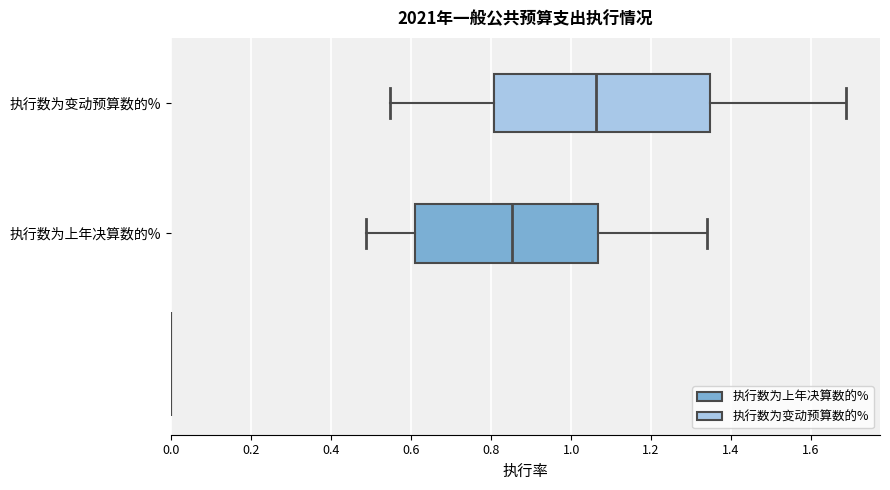

Which box has the furthest to the right median line?

执行数为变动预算数的%